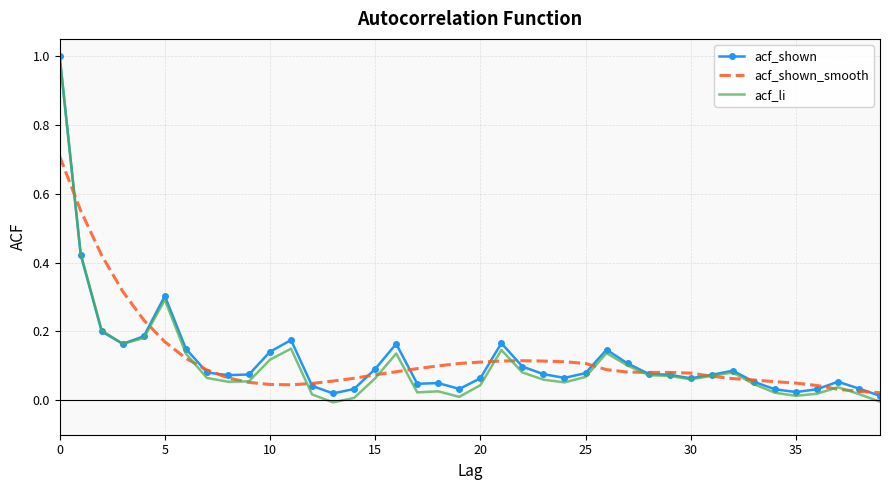

Which series has the widest spread of values?

acf_li